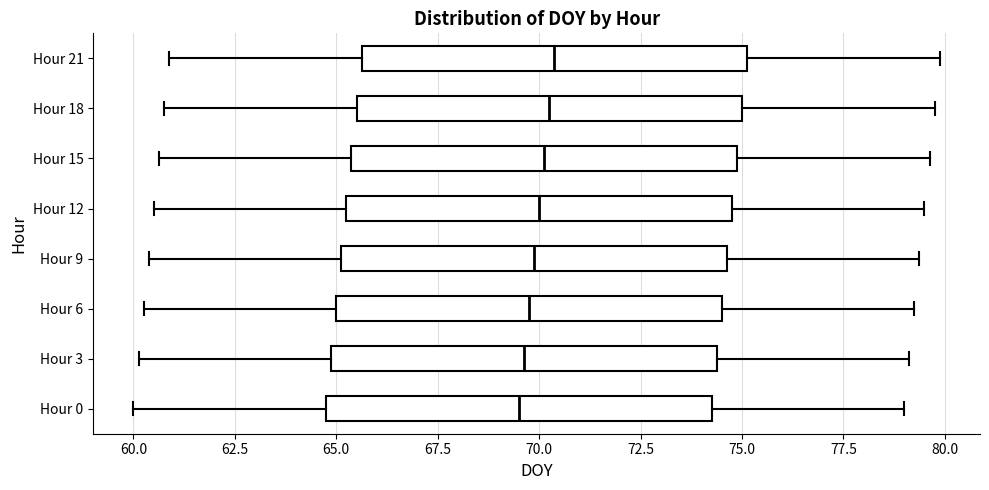

Reading bottom to top, read every box against the x-axis: the position of its median line, the range the box covers, and the ends of its whiskers. The values are not printed on the chart, so give them approximately, as read against the axis.

Hour 0: median 69.5, box 65.0 to 74.5, whiskers 60.0 to 79.0
Hour 3: median 69.5, box 65.0 to 74.5, whiskers 60.0 to 79.0
Hour 6: median 70.0, box 65.0 to 74.5, whiskers 60.5 to 79.5
Hour 9: median 70.0, box 65.0 to 74.5, whiskers 60.5 to 79.5
Hour 12: median 70.0, box 65.5 to 75.0, whiskers 60.5 to 79.5
Hour 15: median 70.0, box 65.5 to 75.0, whiskers 60.5 to 79.5
Hour 18: median 70.5, box 65.5 to 75.0, whiskers 61.0 to 80.0
Hour 21: median 70.5, box 65.5 to 75.0, whiskers 61.0 to 80.0